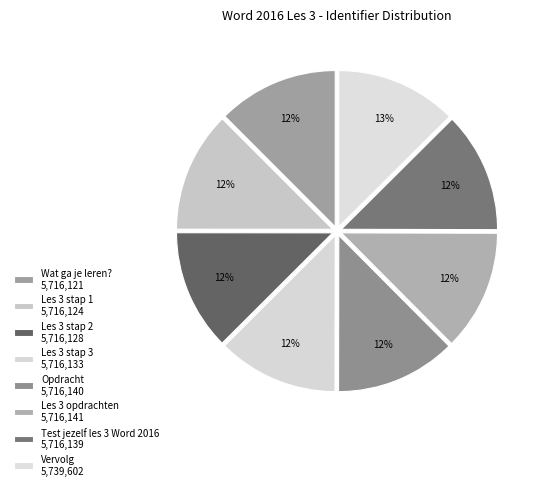

To the nearest percent, what is the combined percentage of Opdracht and Les 3 opdrachten?

25%